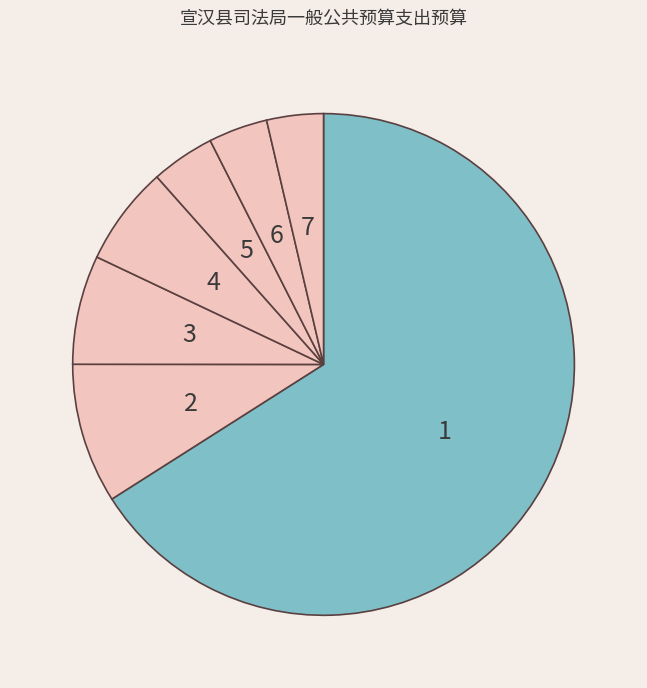

Count the number of slices in the pie.

7